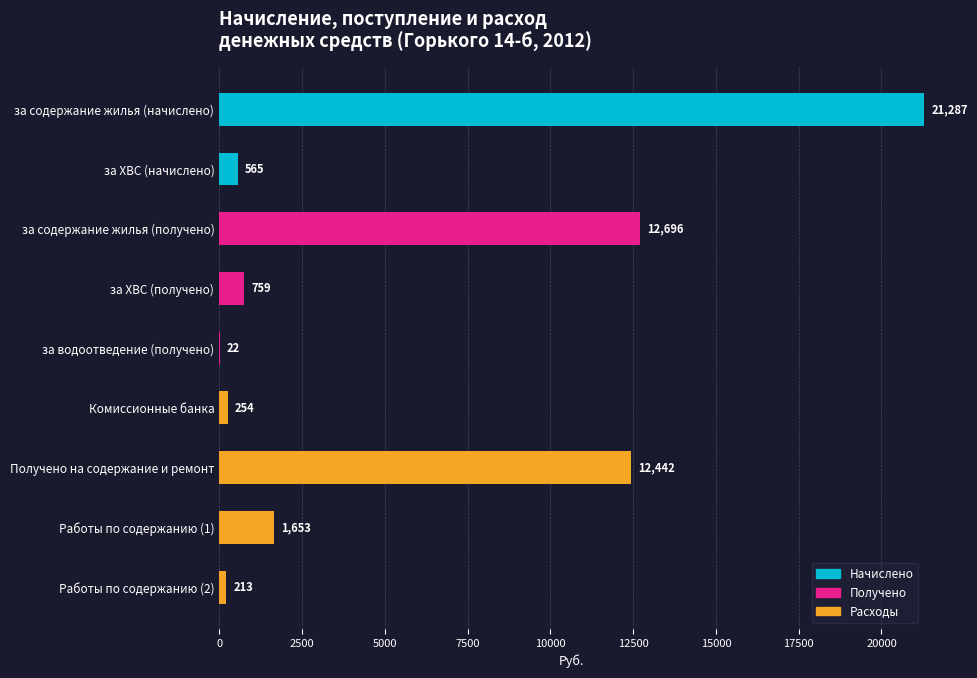

What is the sum of all Начислено values?

21851.8